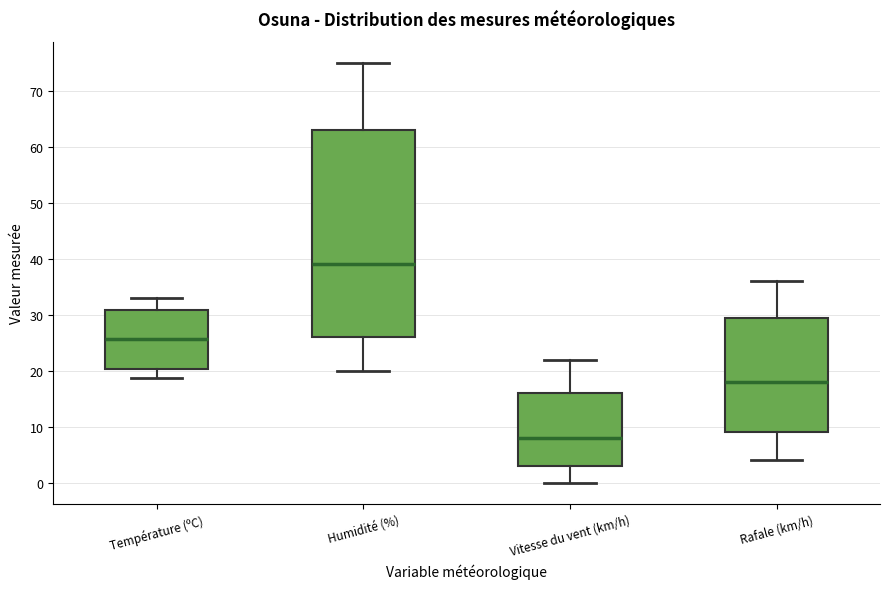

Which box's median line is the lowest?

Vitesse du vent (km/h)